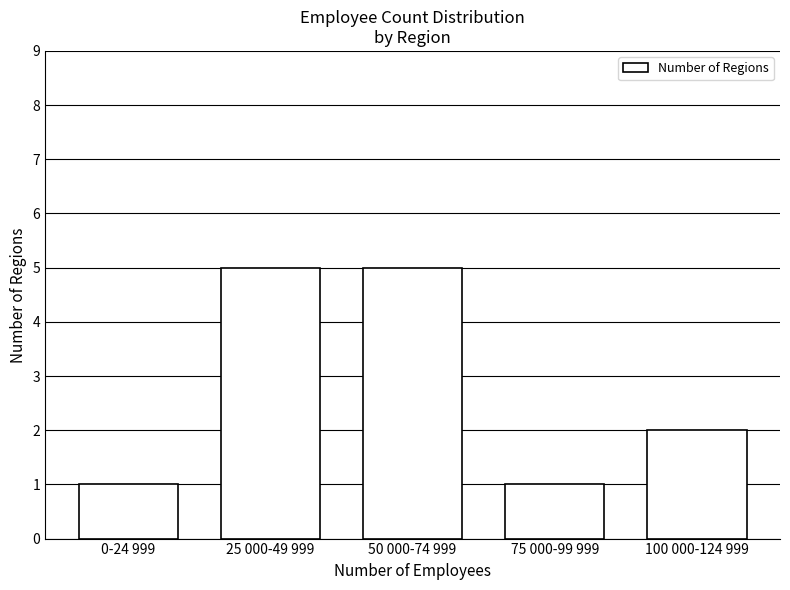

Reading left to right, list all the values displayed in this chart.

0-24 999=1	25 000-49 999=5	50 000-74 999=5	75 000-99 999=1	100 000-124 999=2